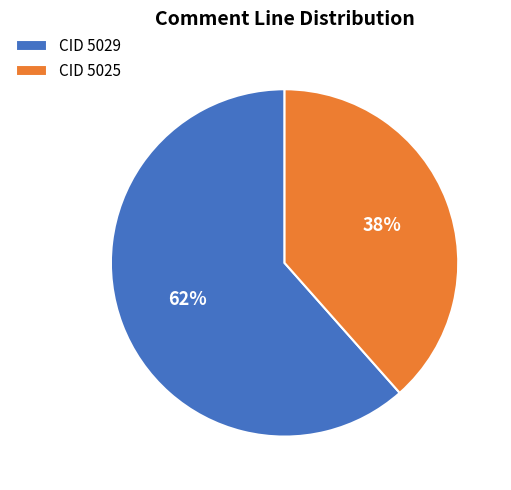

Is there a majority slice in this chart?

Yes